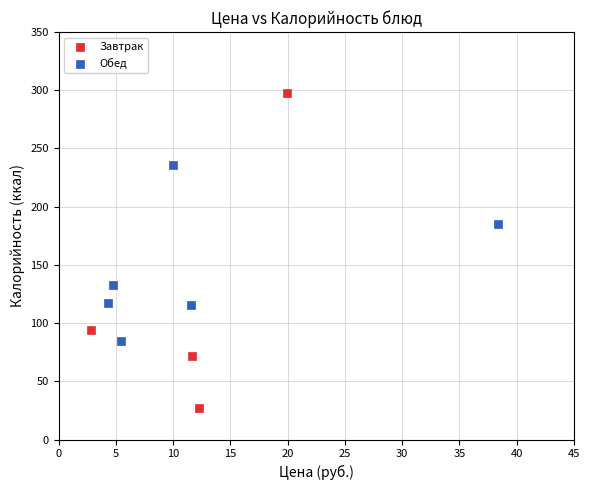

What are all the series names shown in the legend?

Завтрак, Обед